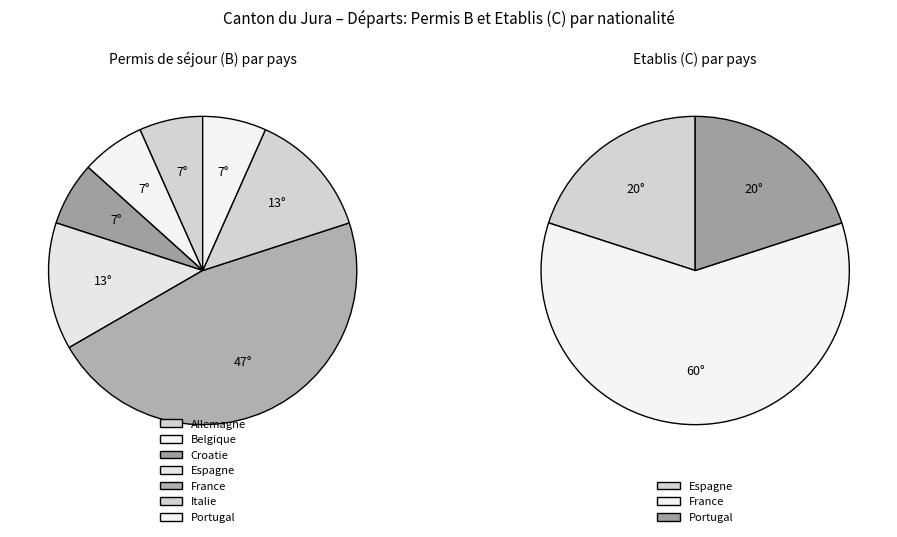

To the nearest percent, what percentage of the pie is France?

47%